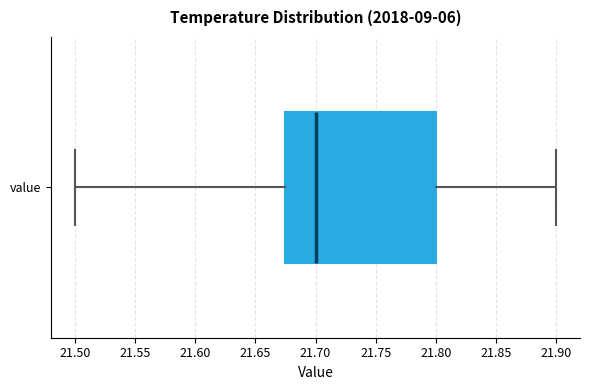

Transcribe this box plot: give where the median line is, the range the box spans, and where the two whiskers end, as read against the x-axis. The values are not printed on the chart, so give them approximately, as read against the axis.

median 21.700, box 21.675 to 21.800, whiskers 21.500 to 21.900